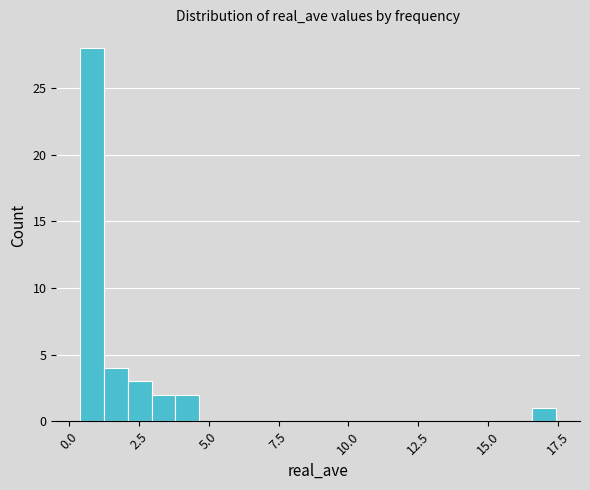

Read against the x-axis, roughly where is the centre of the tallest bar?

1.0